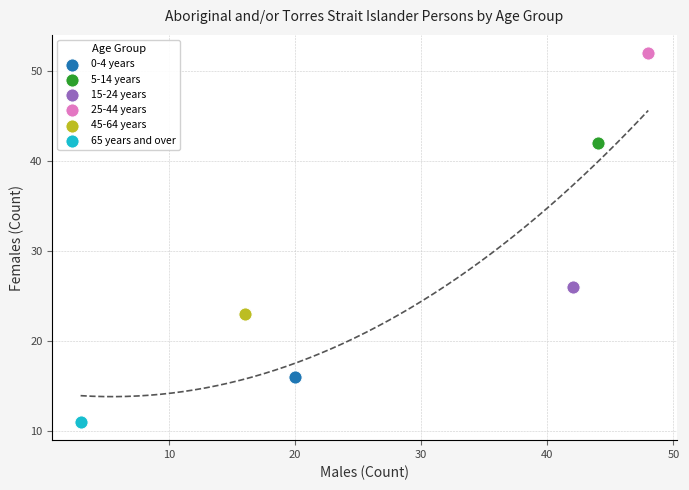

Which series contains the lowest Y value?

65 years and over